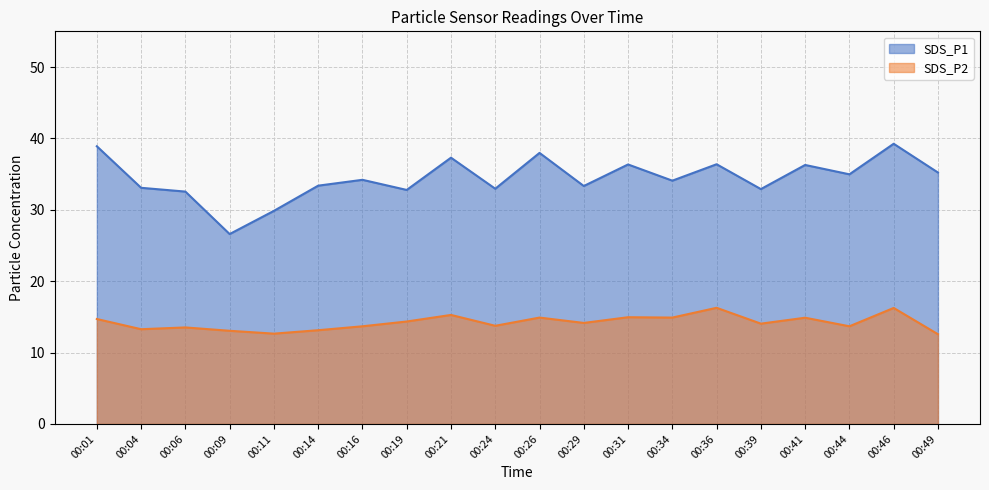

What is the maximum value for SDS_P1?

39.2